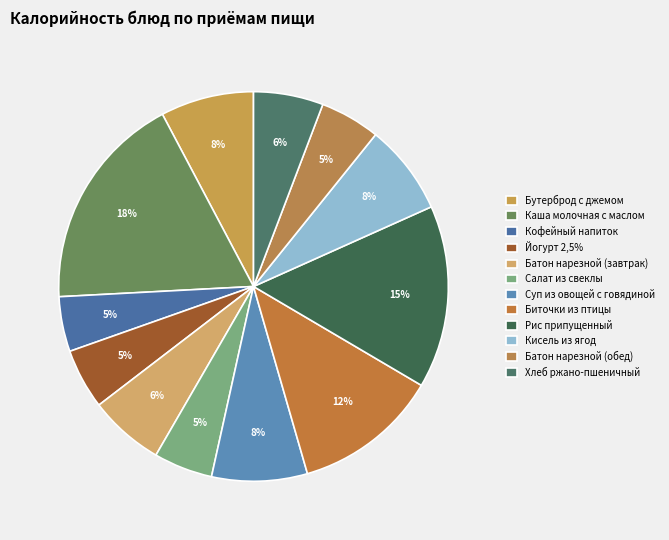

Does Батон нарезной (обед) represent more than half of the total?

No